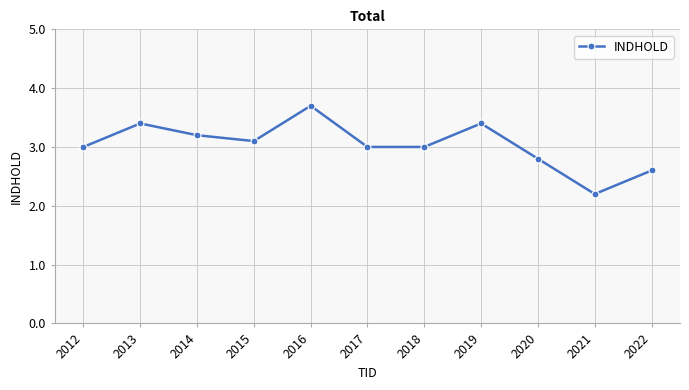

Which has a higher value, 2015 or 2019?

2019